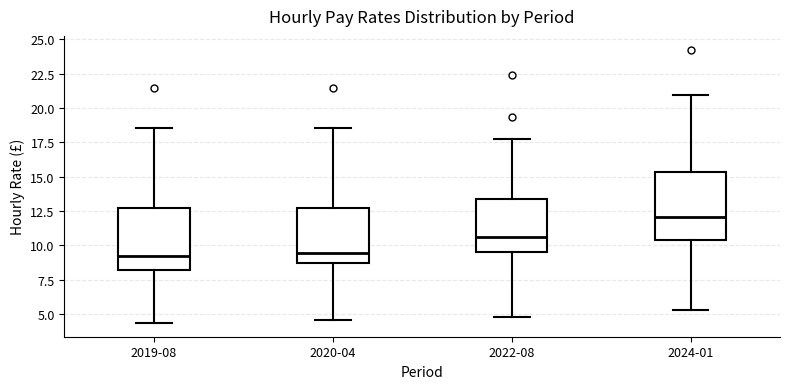

Reading left to right, transcribe this box plot: for each box, give where its median line is, the range the box spans, and where its two whiskers end, as read against the y-axis. The values are not printed on the chart, so give them approximately, as read against the axis.

2019-08: median 9.5, box 8.0 to 12.5, whiskers 4.5 to 18.5
2020-04: median 9.5, box 8.5 to 12.5, whiskers 4.5 to 18.5
2022-08: median 10.5, box 9.5 to 13.5, whiskers 5.0 to 17.5
2024-01: median 12.0, box 10.5 to 15.5, whiskers 5.5 to 21.0